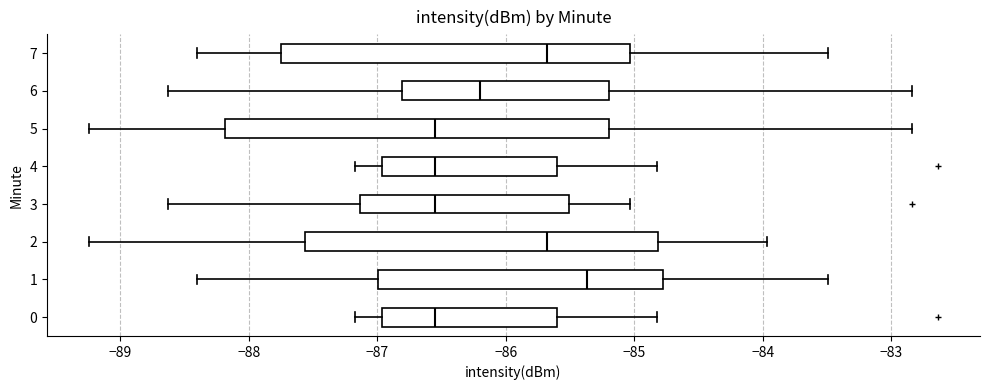

Reading bottom to top, read every box against the x-axis: the position of its median line, the range the box covers, and the ends of its whiskers. The values are not printed on the chart, so give them approximately, as read against the axis.

0: median -86.5, box -87.0 to -85.6, whiskers -87.2 to -84.8
1: median -85.4, box -87.0 to -84.8, whiskers -88.4 to -83.5
2: median -85.7, box -87.6 to -84.8, whiskers -89.2 to -84.0
3: median -86.5, box -87.1 to -85.5, whiskers -88.6 to -85.0
4: median -86.5, box -87.0 to -85.6, whiskers -87.2 to -84.8
5: median -86.5, box -88.2 to -85.2, whiskers -89.2 to -82.8
6: median -86.2, box -86.8 to -85.2, whiskers -88.6 to -82.8
7: median -85.7, box -87.7 to -85.0, whiskers -88.4 to -83.5